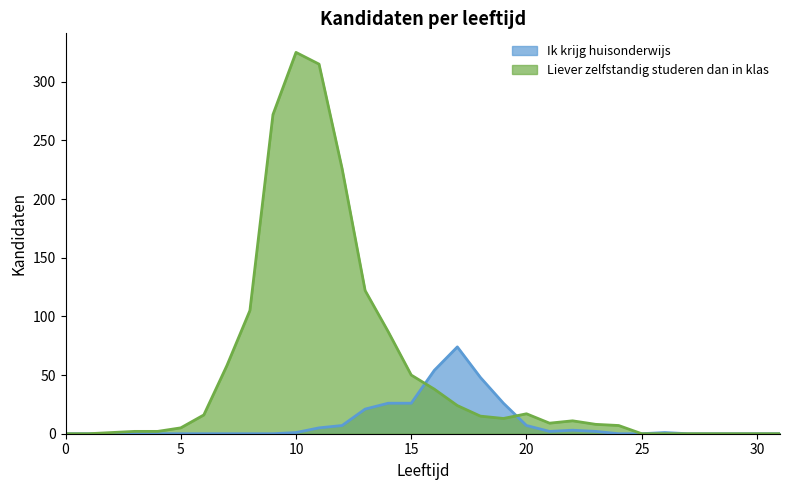

List the labels in order of Liever zelfstandig studeren dan in klas value, smallest first.

0, 1, 25, 26, 27, 28, 29, 30, 31, 2, 3, 4, 5, 24, 23, 21, 22, 19, 18, 6, 20, 17, 16, 15, 7, 14, 8, 13, 12, 9, 11, 10